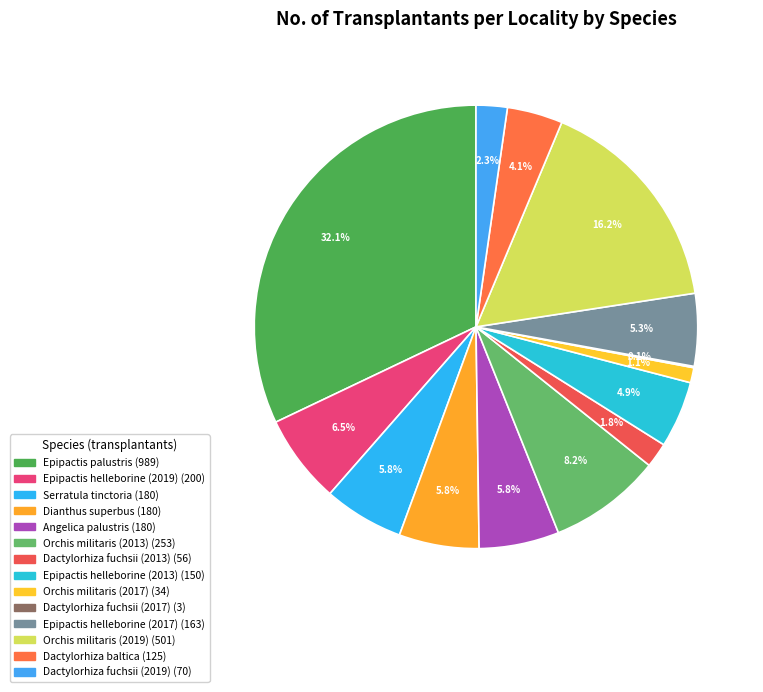

Which slice is the largest?

Epipactis palustris